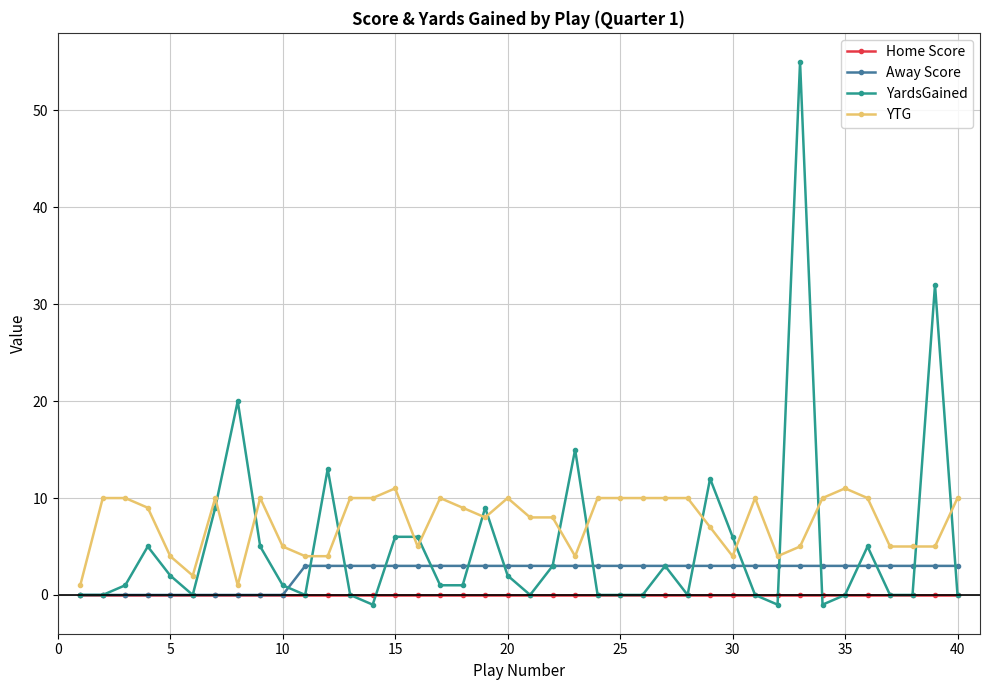

Count the number of data series in this chart.

4